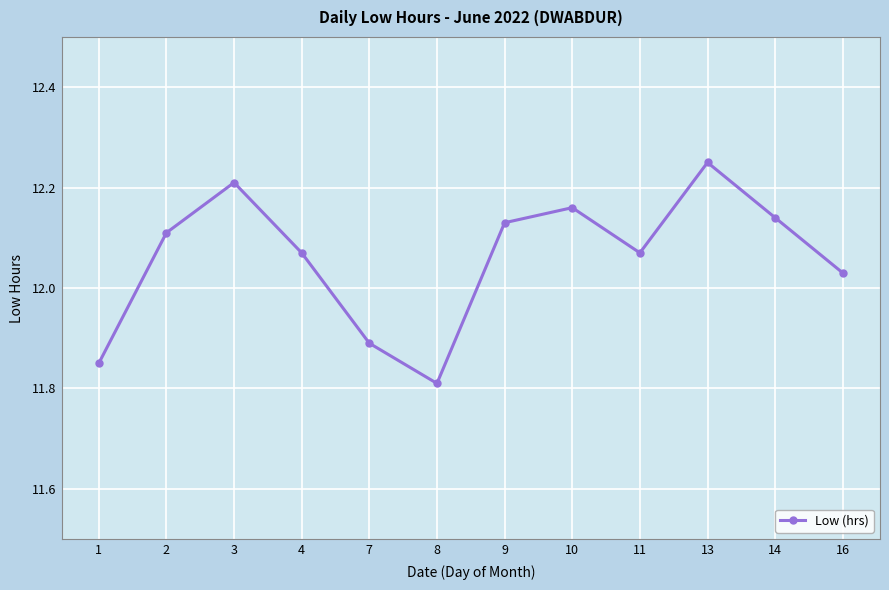

What is the change in value from 4 to 10?

+0.1